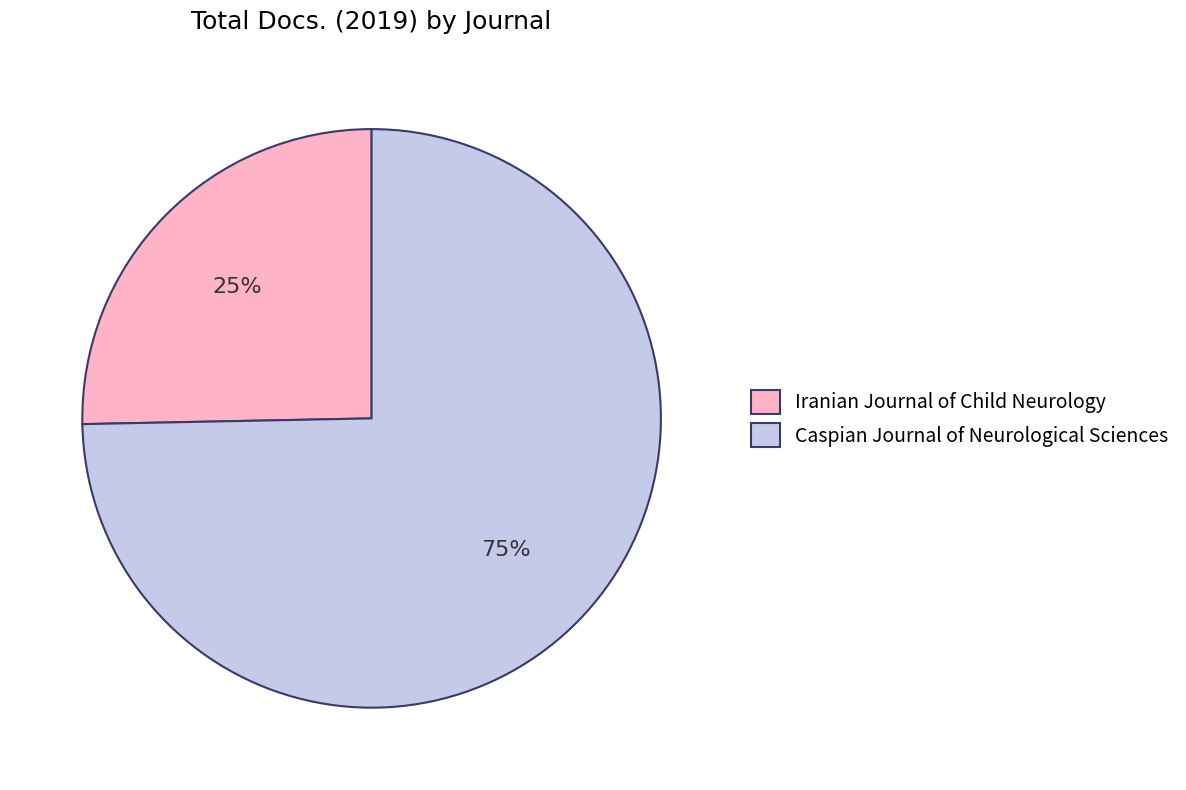

Rank the categories by value from lowest to highest.

Iranian Journal of Child Neurology, Caspian Journal of Neurological Sciences